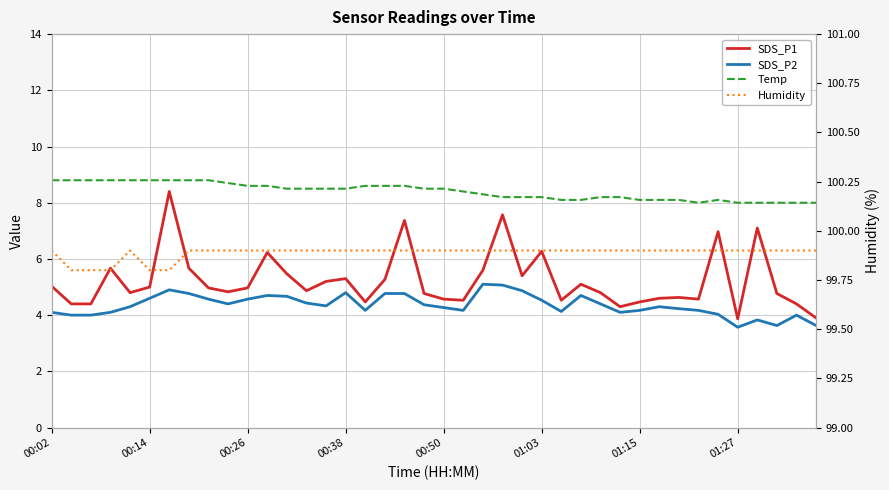

Does the chart display data point markers on the line(s)?

No